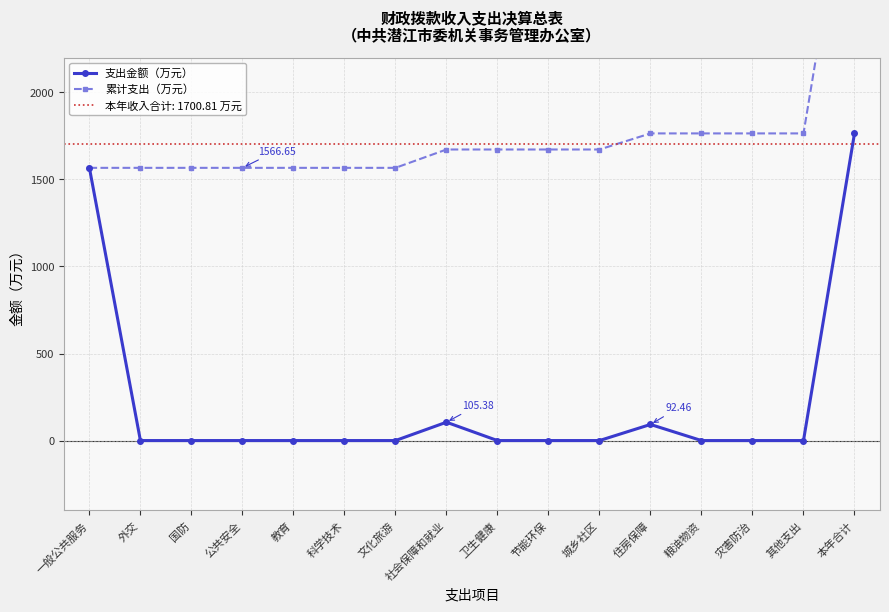

True or false: 支出金额（万元） and 累计支出（万元） intersect in this chart.

False